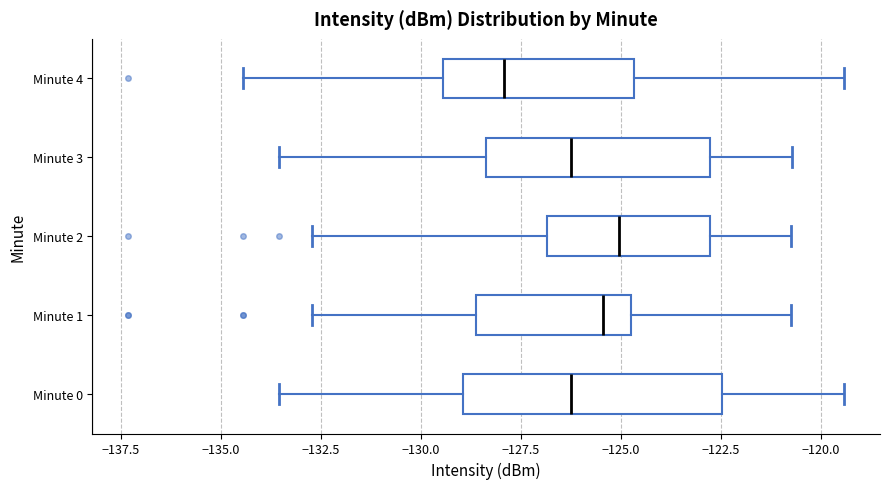

Where does the median line of the box for Minute 4 sit on the x-axis? The values are not printed on the chart, so give them approximately, as read against the axis.

-128.0